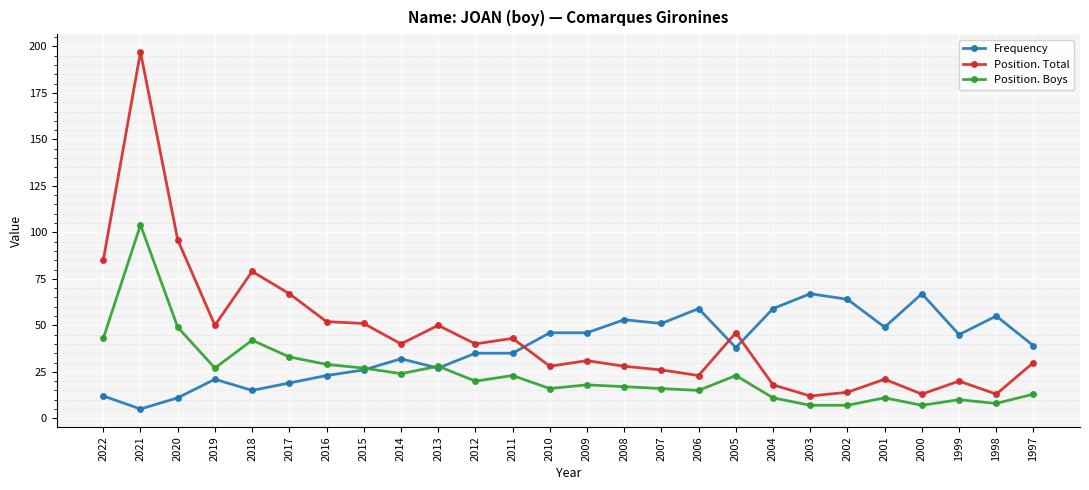

What is the difference between the highest and lowest values at 2009?

28